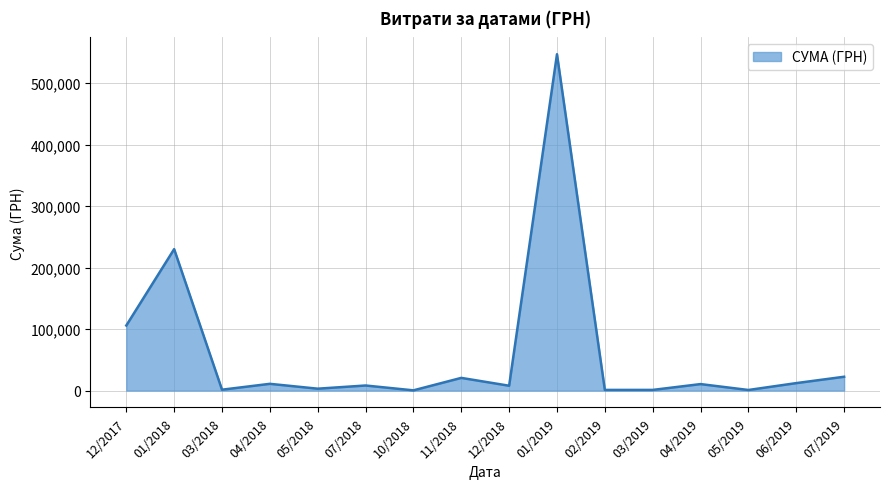

Which category has the highest value across all series?

01/2019